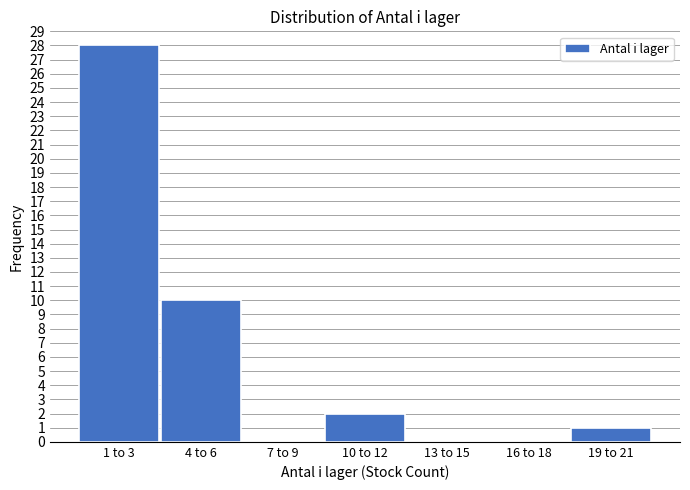

Reading left to right, transcribe all the data shown in this chart.

1 to 3=28	4 to 6=10	7 to 9=0	10 to 12=2	13 to 15=0	16 to 18=0	19 to 21=1